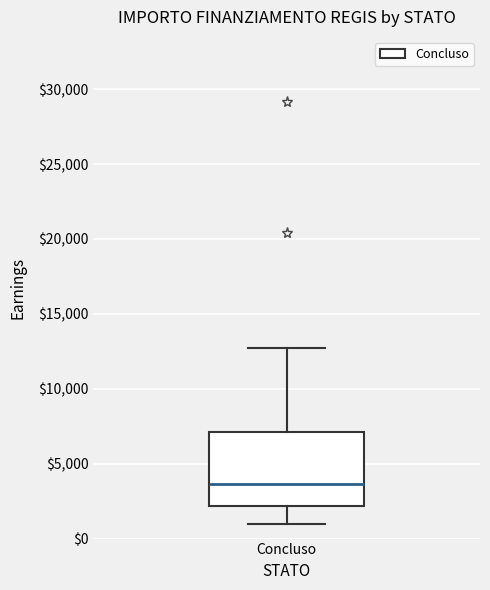

Transcribe this box plot: give where the median line is, the range the box spans, and where the two whiskers end, as read against the y-axis. The values are not printed on the chart, so give them approximately, as read against the axis.

median 3500, box 2000 to 7000, whiskers 1000 to 12500